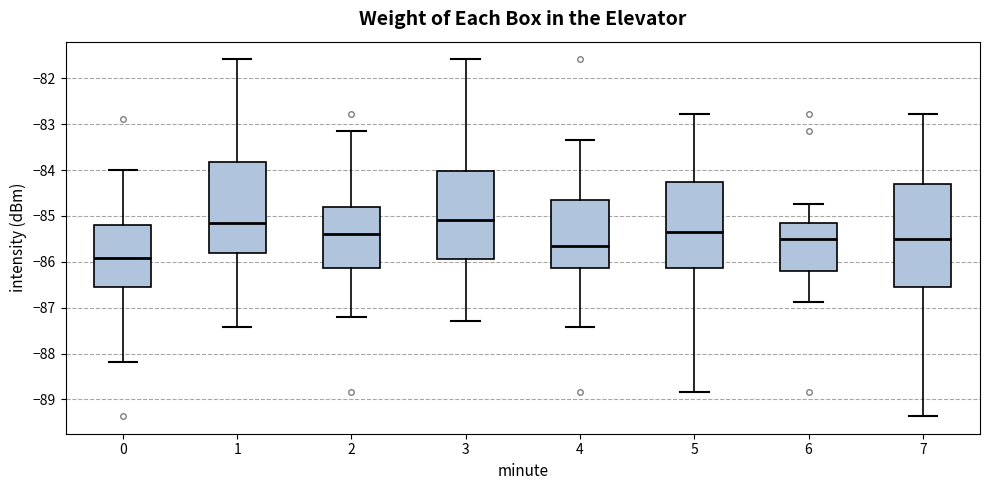

Reading left to right, read every box against the y-axis: the position of its median line, the range the box covers, and the ends of its whiskers. The values are not printed on the chart, so give them approximately, as read against the axis.

0: median -85.9, box -86.5 to -85.2, whiskers -88.2 to -84.0
1: median -85.2, box -85.8 to -83.8, whiskers -87.4 to -81.6
2: median -85.4, box -86.1 to -84.8, whiskers -87.2 to -83.1
3: median -85.1, box -85.9 to -84.0, whiskers -87.3 to -81.6
4: median -85.7, box -86.1 to -84.6, whiskers -87.4 to -83.3
5: median -85.4, box -86.1 to -84.3, whiskers -88.8 to -82.8
6: median -85.5, box -86.2 to -85.2, whiskers -86.9 to -84.7
7: median -85.5, box -86.5 to -84.3, whiskers -89.4 to -82.8